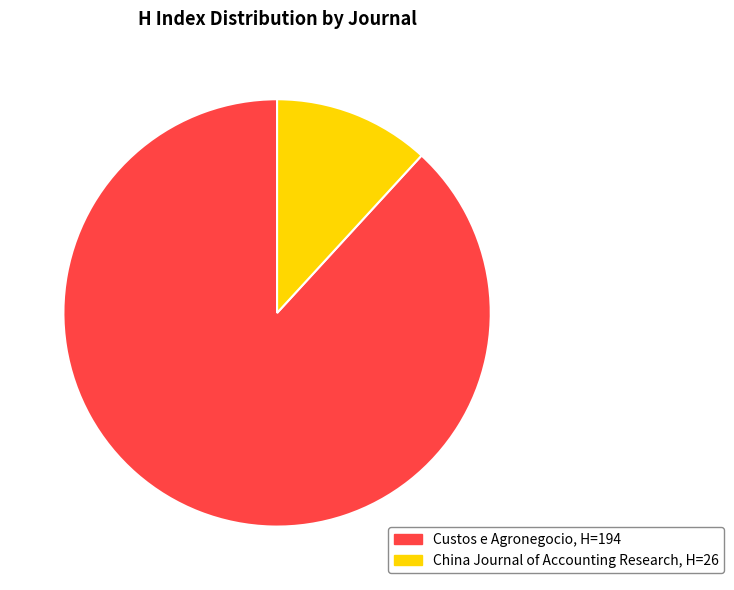

Does any single category account for the majority?

Yes